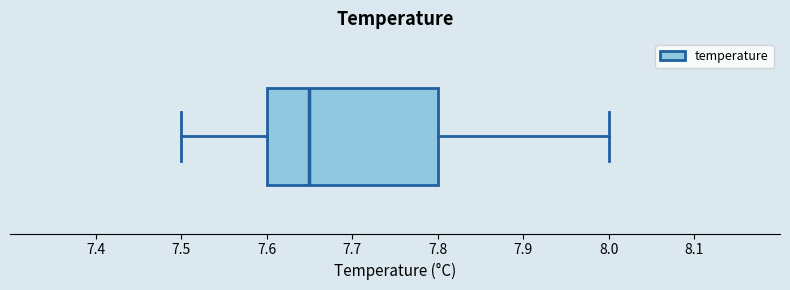

Where does the right whisker of the box end on the x-axis? The values are not printed on the chart, so give them approximately, as read against the axis.

8.00